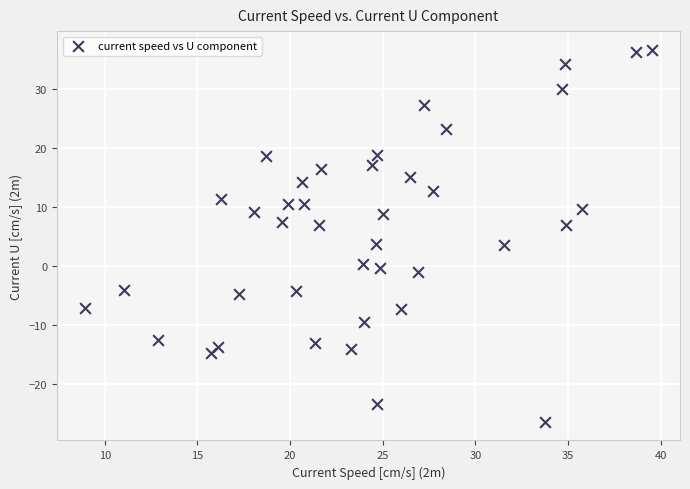

What is the range of Y values (max minus min)?

63.1